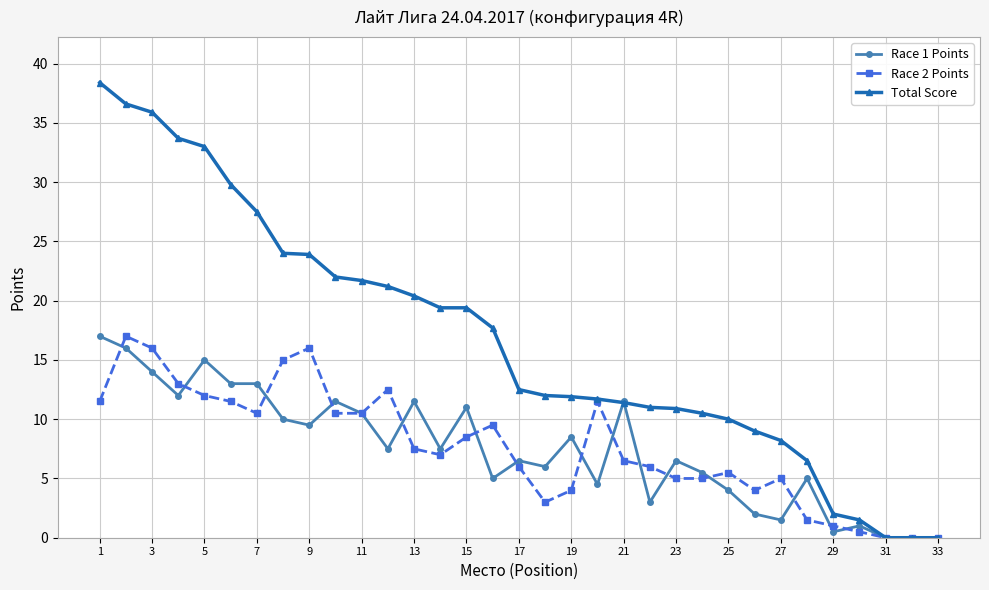

Which series has the widest spread of values?

Total Score